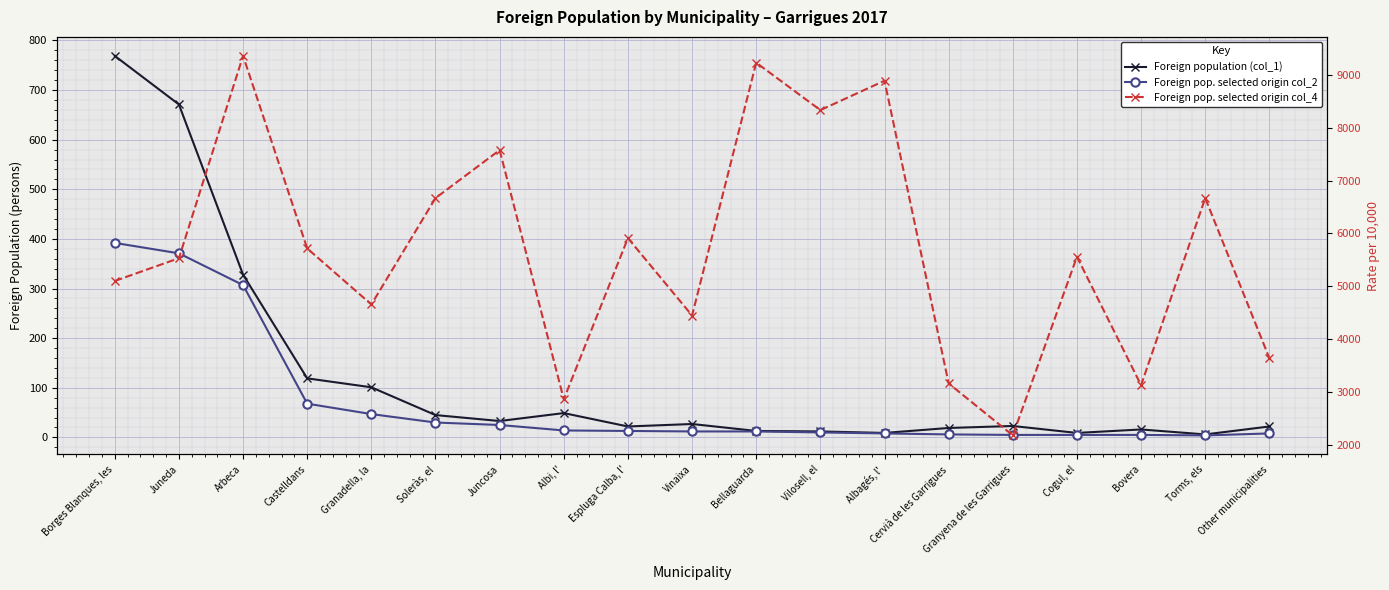

Between Castelldans and Vinaixa, which series saw the biggest shift?

Foreign pop. selected origin col_4